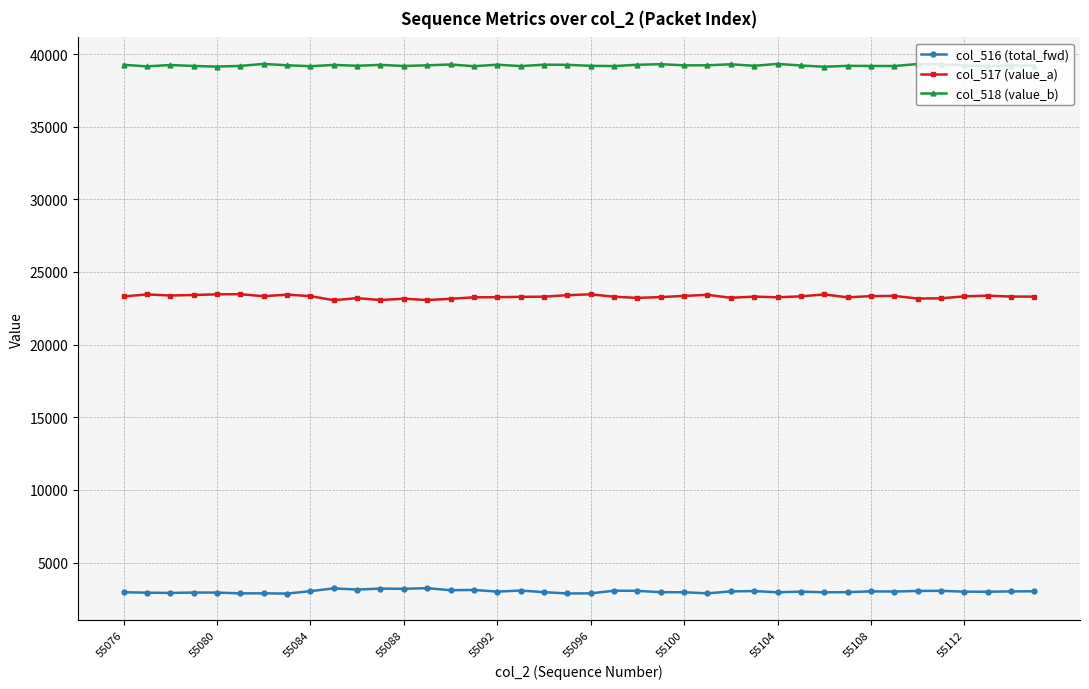

What is the sum of all col_517 (value_a) values?

932064